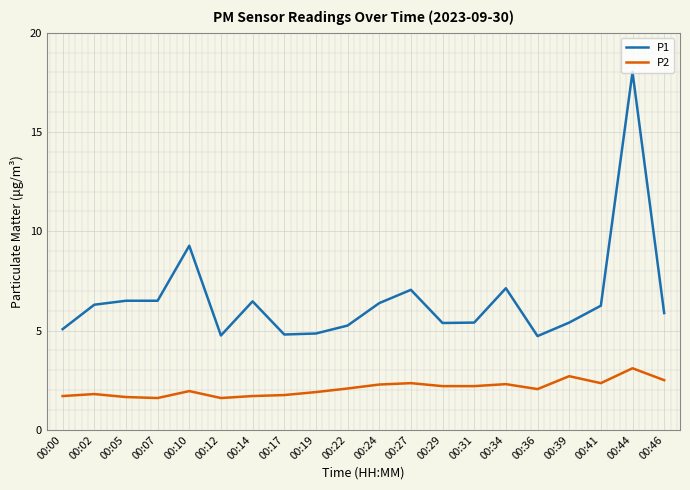

True or false: P1 and P2 intersect in this chart.

False